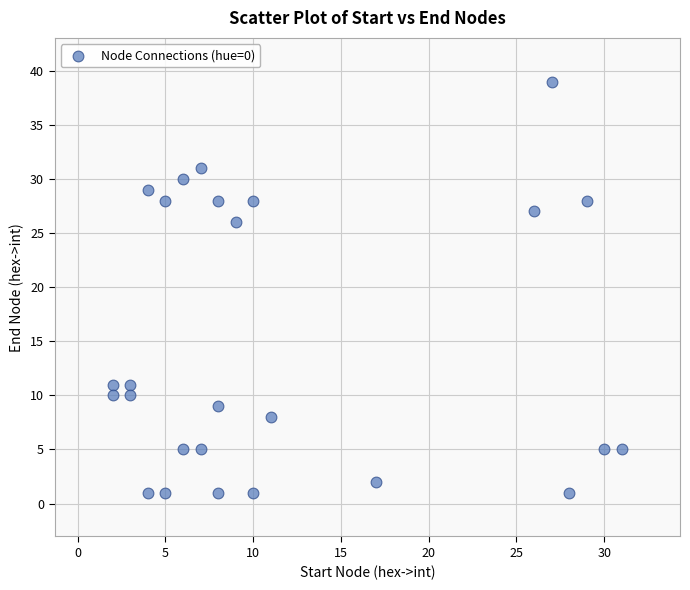

What is the range of Y values (max minus min)?

38